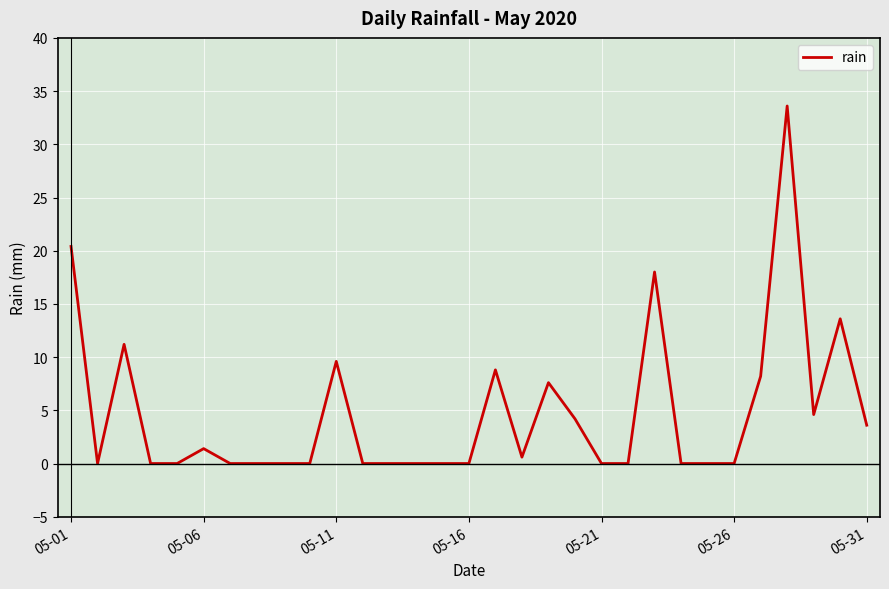

What is the difference between the maximum and minimum values?

33.6